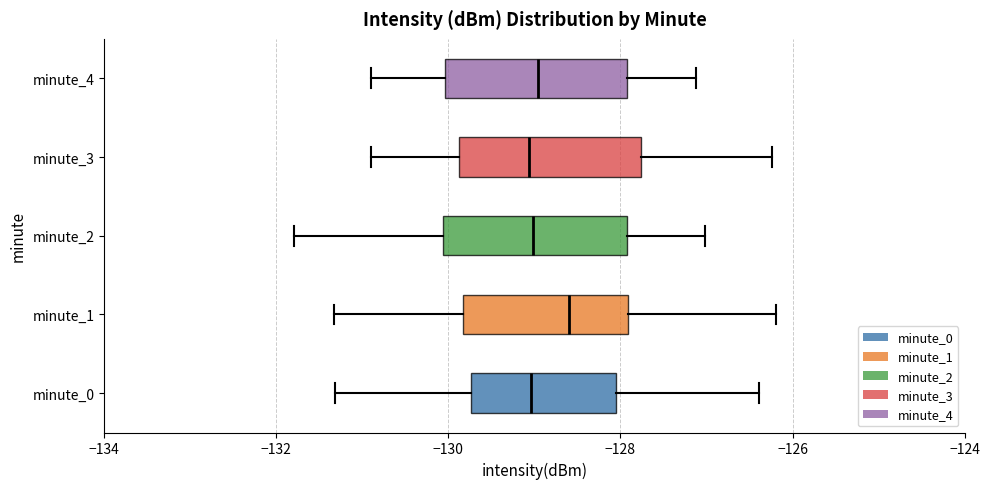

Where is the left edge of the box for minute_4 on the x-axis? The values are not printed on the chart, so give them approximately, as read against the axis.

-130.0